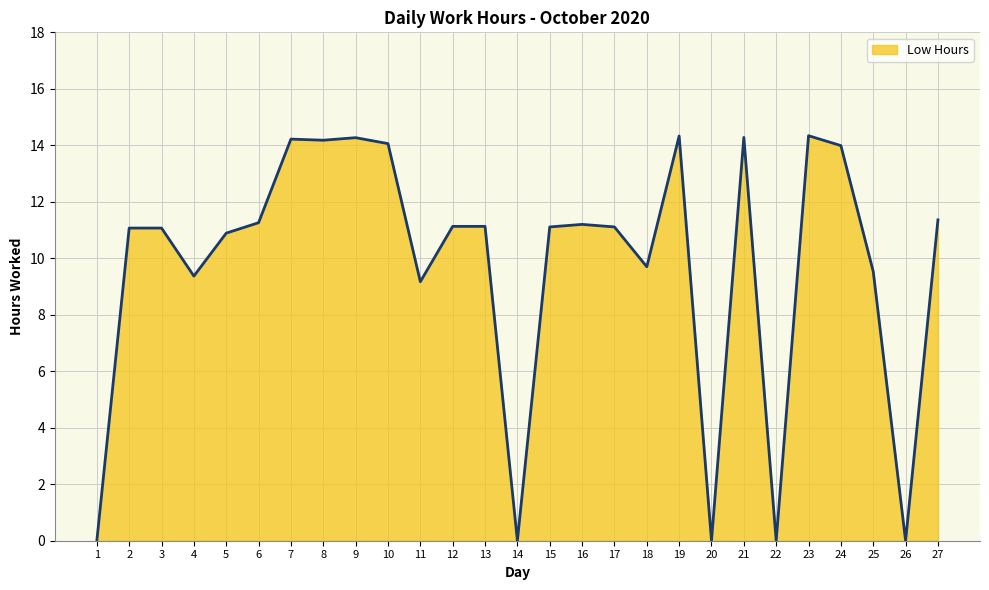

What is the maximum value shown in the chart?

14.3